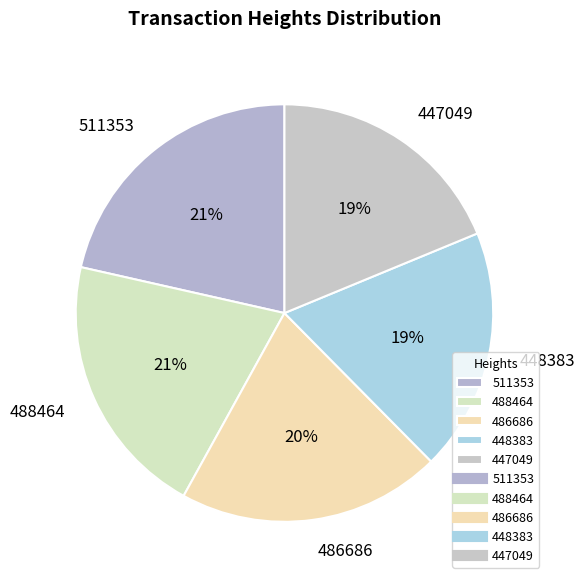

Is it true that 488464 is 21% of the pie?

True